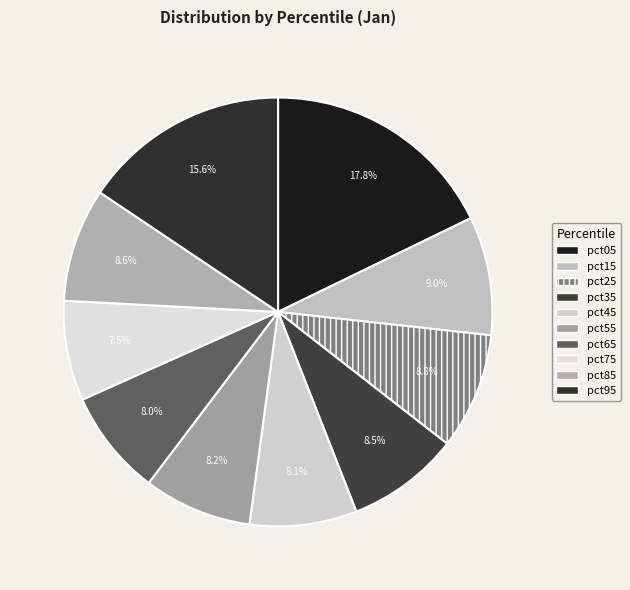

Is there any slice that represents more than half of the pie?

No